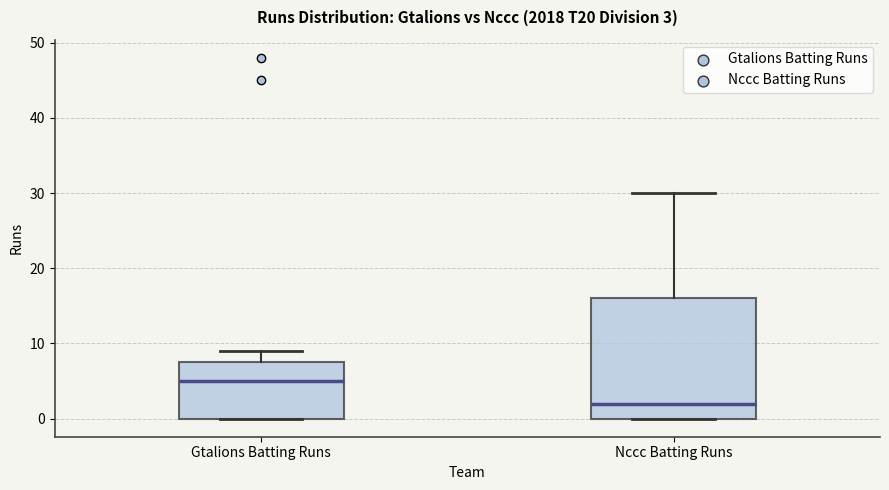

Comparing the boxes themselves (not the whiskers), which one is the tallest?

Nccc Batting Runs